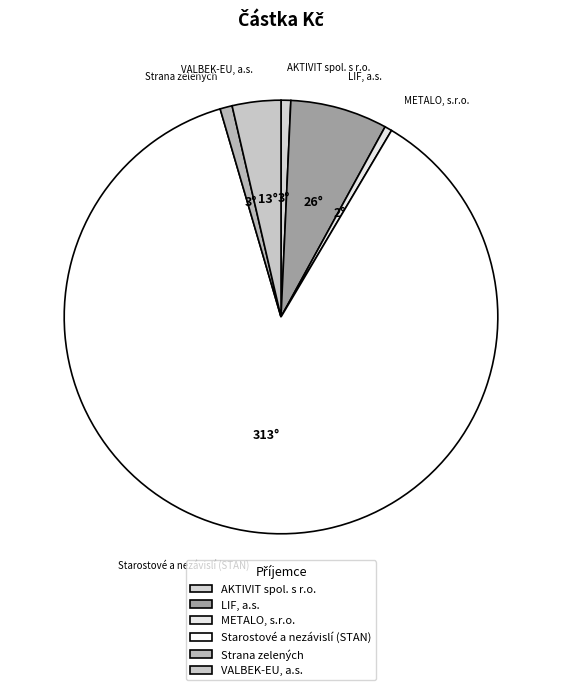

True or false: Strana zelených accounts for 1% of the total.

True